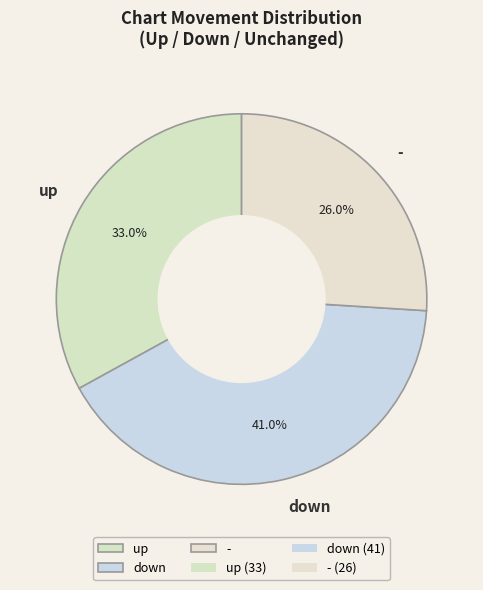

Which slice is the smallest?

-